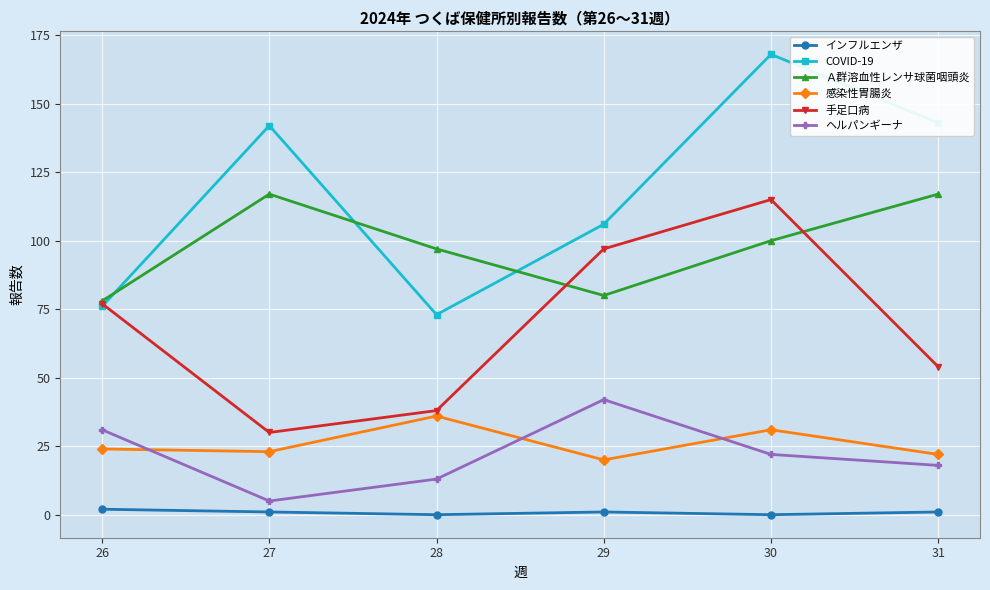

True or false: 手足口病 and ヘルパンギーナ intersect in this chart.

False